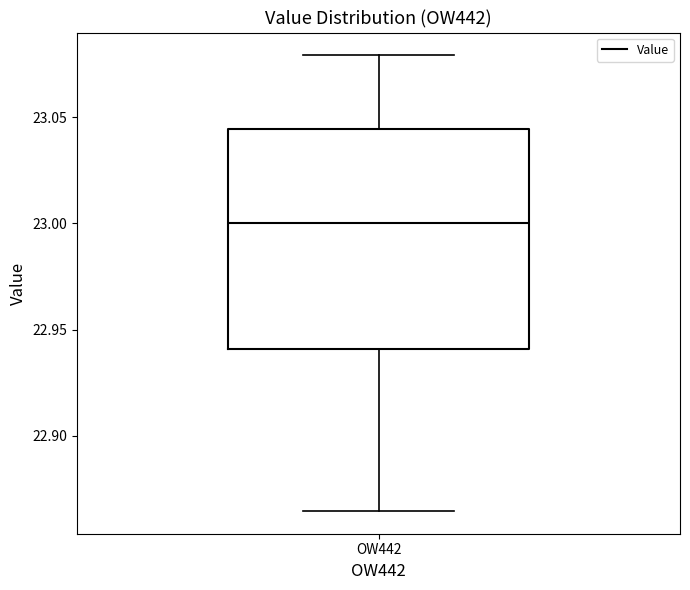

Transcribe this box plot: give where the median line is, the range the box spans, and where the two whiskers end, as read against the y-axis. The values are not printed on the chart, so give them approximately, as read against the axis.

median 23.000, box 22.940 to 23.045, whiskers 22.865 to 23.080